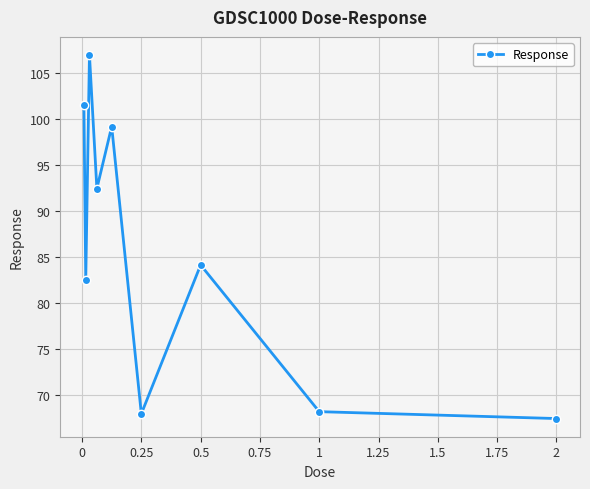

What is the average value?

85.5